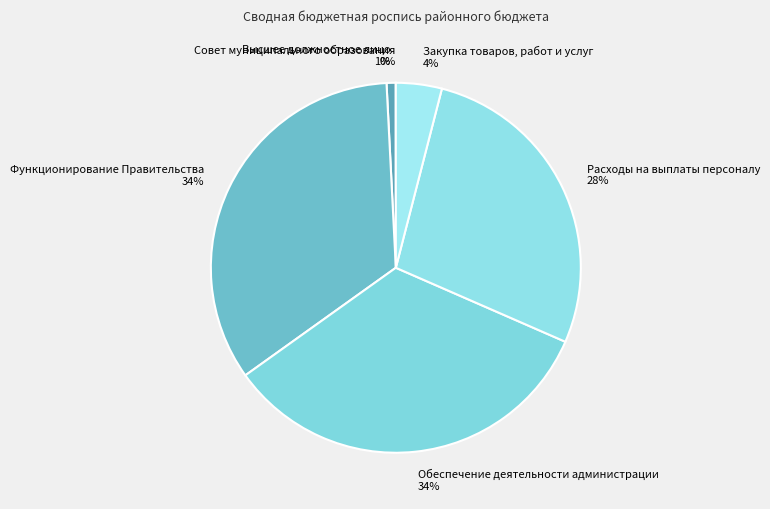

True or false: Расходы на выплаты персоналу accounts for 21% of the total.

False